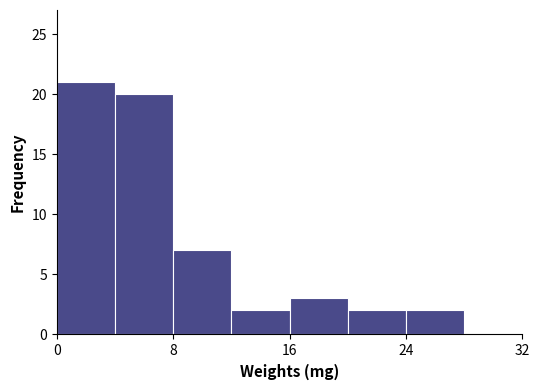

Over which range of the x-axis is the bar tallest?

0 to 4